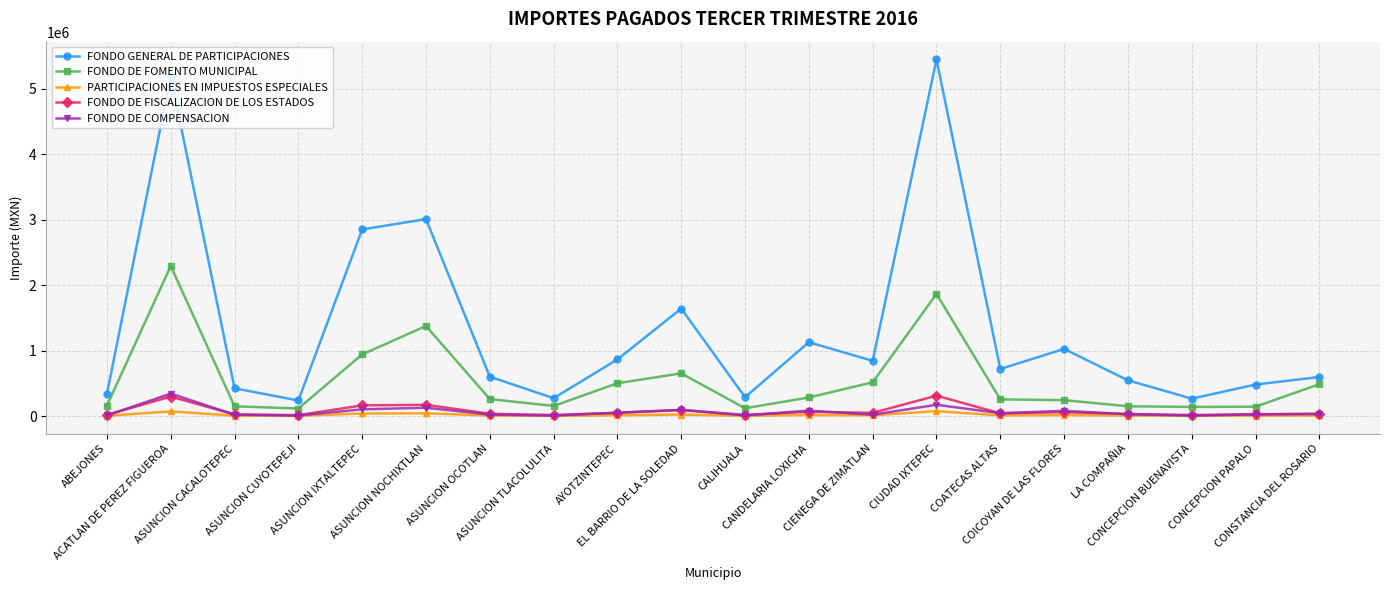

What is the difference between the second highest and minimum values in the FONDO DE FISCALIZACION DE LOS ESTADOS series?

283175